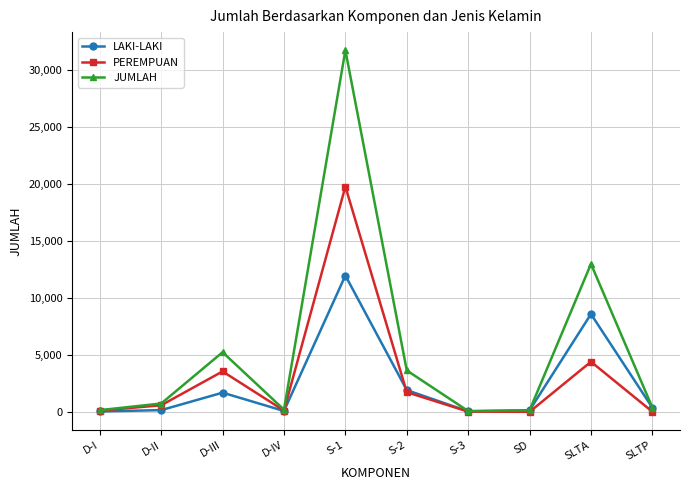

How many lines are shown in the chart?

3